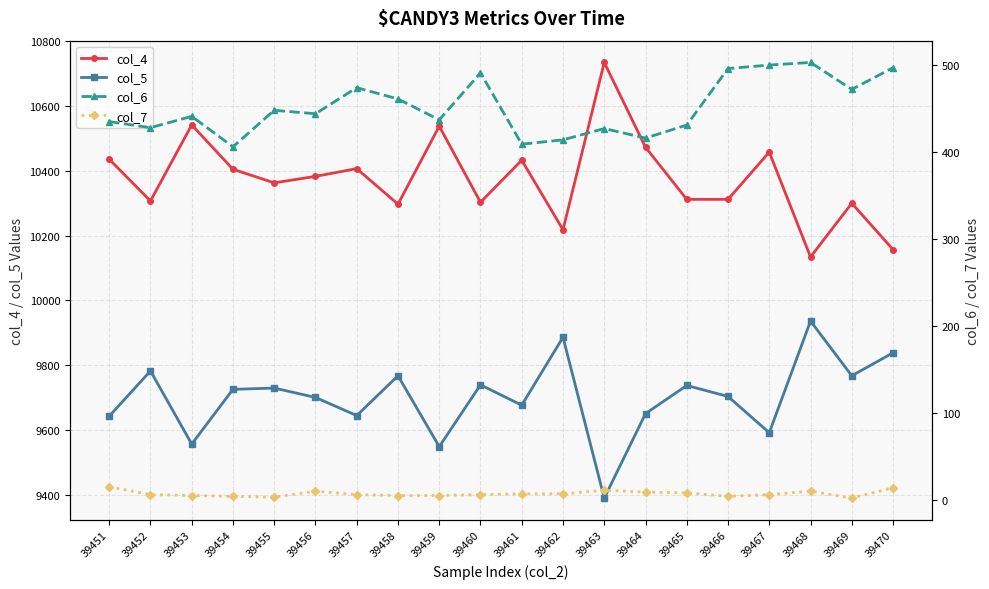

At how many categories does at least one series exceed 3647?

20